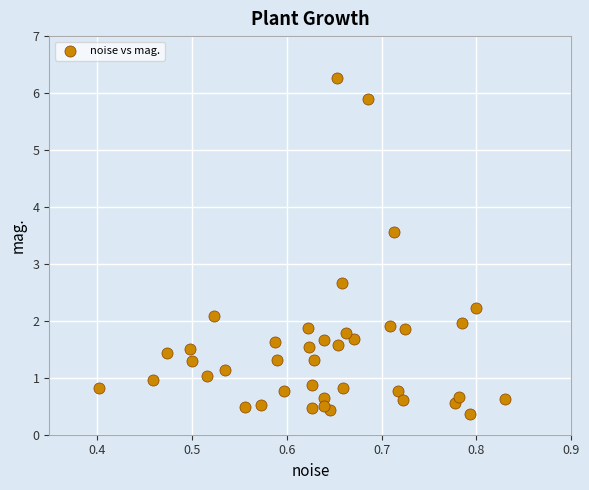

What Y value in the scatter plot is closest to 3?

2.7